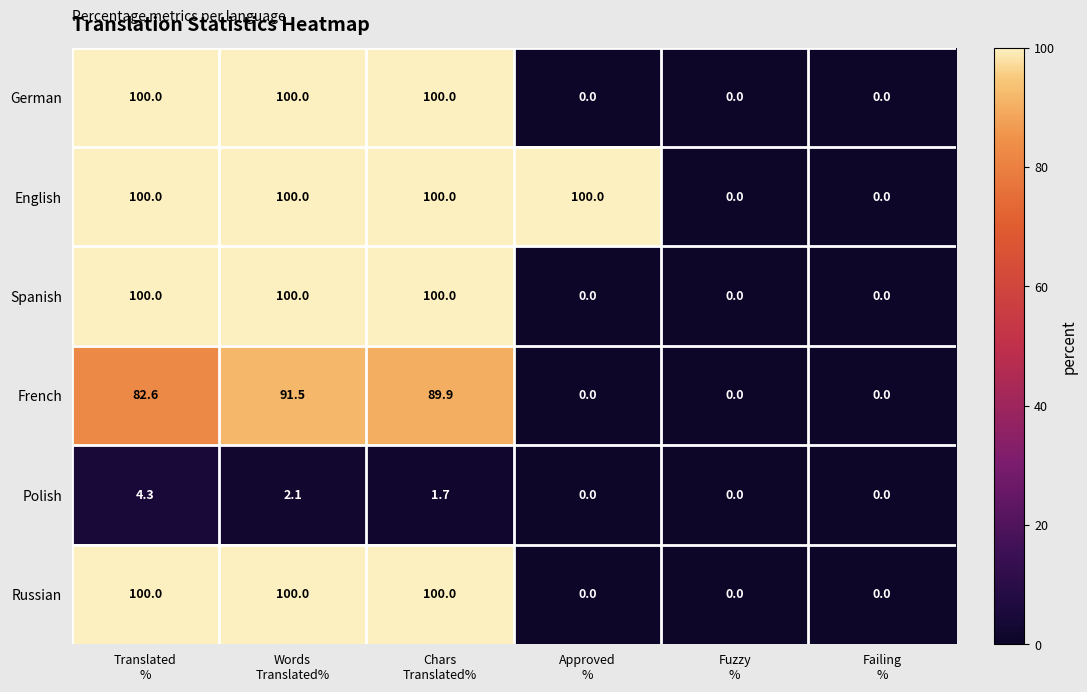

How many distinct data groups are displayed?

6